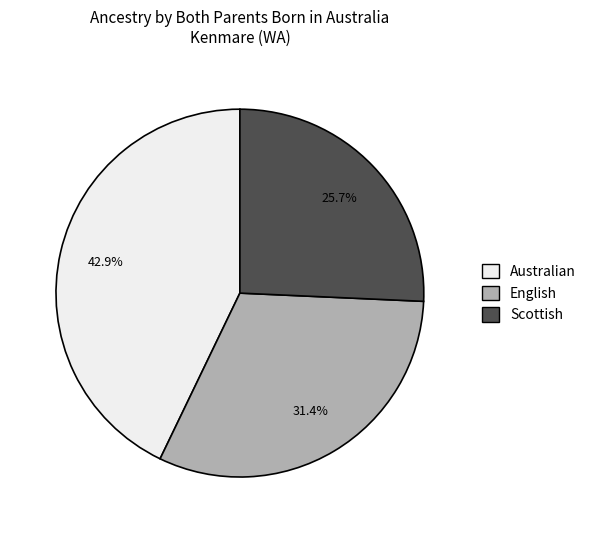

The Australian slice represents 43% of the pie. True or false?

True